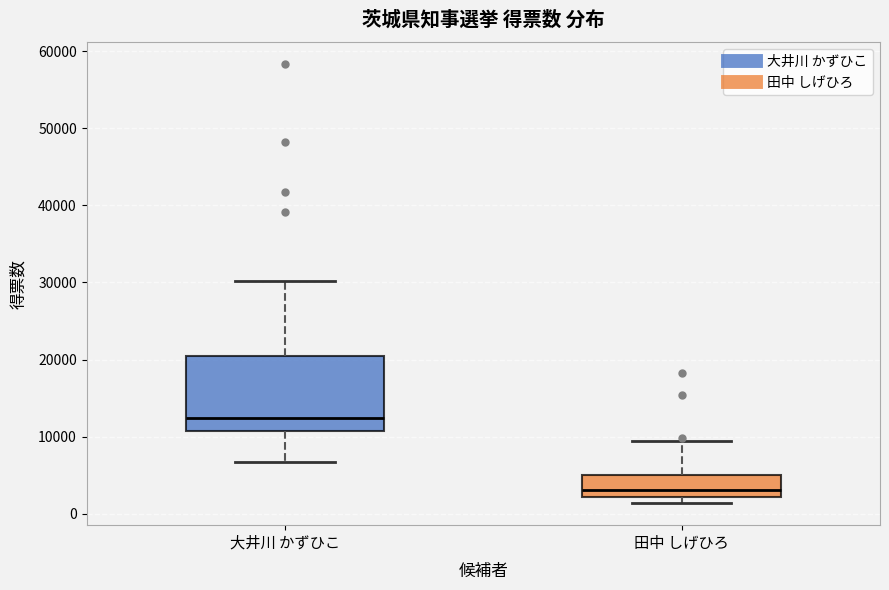

Where does the lower whisker of the box for 大井川 かずひこ end on the y-axis? The values are not printed on the chart, so give them approximately, as read against the axis.

7000